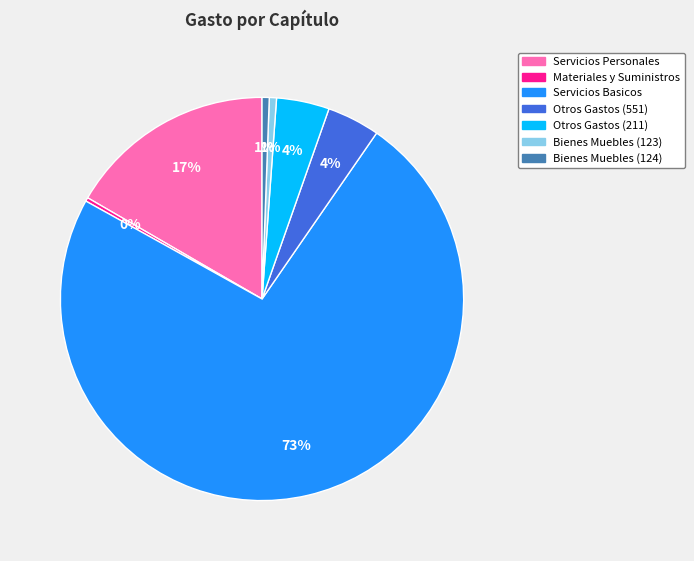

Do Materiales y Suministros and Otros Gastos (211) together represent more than half of the pie?

No